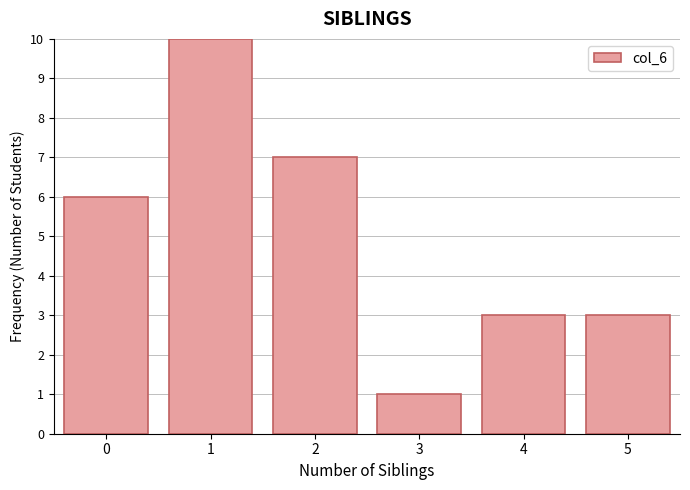

Reading left to right, what are all the values shown in this chart?

0=6	1=10	2=7	3=1	4=3	5=3